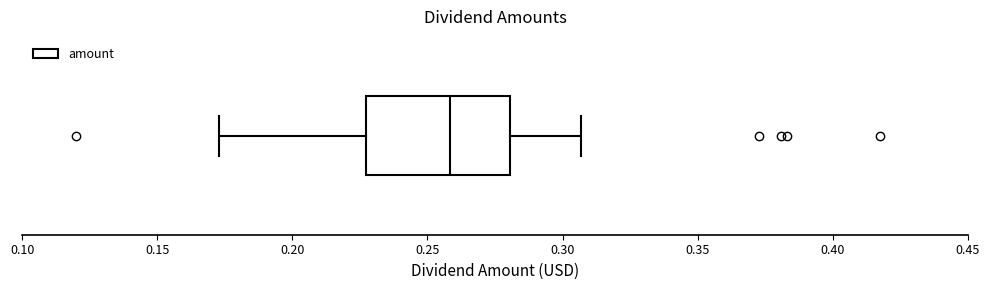

Where does the left whisker of the box end on the x-axis? The values are not printed on the chart, so give them approximately, as read against the axis.

0.175